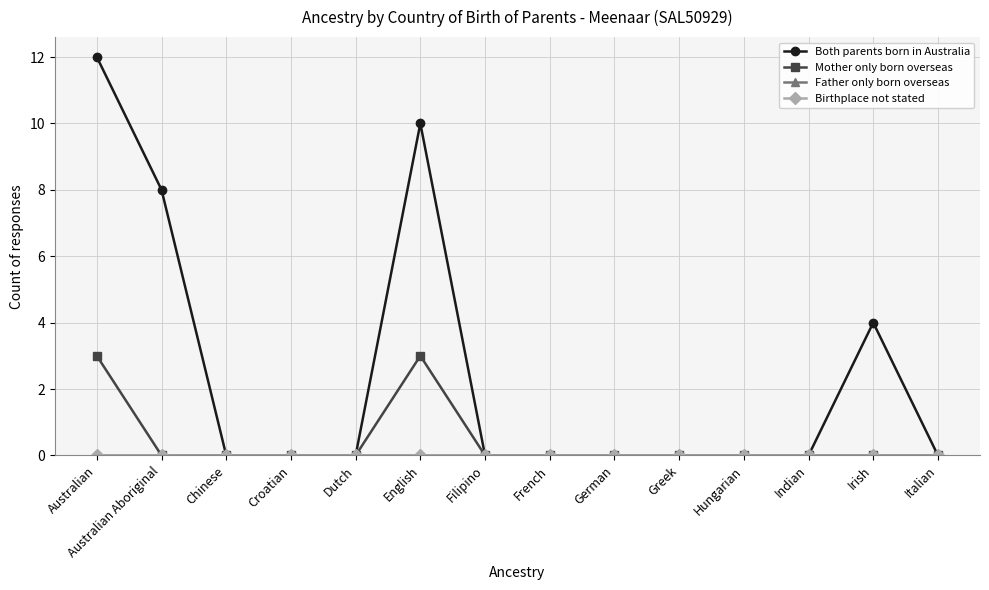

Reading right to left, what are all the values shown in this chart?

Both parents born in Australia: Italian=0	Irish=4	Indian=0	Hungarian=0	Greek=0	German=0	French=0	Filipino=0	English=10	Dutch=0	Croatian=0	Chinese=0	Australian Aboriginal=8	Australian=12
Mother only born overseas: Italian=0	Irish=0	Indian=0	Hungarian=0	Greek=0	German=0	French=0	Filipino=0	English=3	Dutch=0	Croatian=0	Chinese=0	Australian Aboriginal=0	Australian=3
Father only born overseas: Italian=0	Irish=0	Indian=0	Hungarian=0	Greek=0	German=0	French=0	Filipino=0	English=0	Dutch=0	Croatian=0	Chinese=0	Australian Aboriginal=0	Australian=0
Birthplace not stated: Italian=0	Irish=0	Indian=0	Hungarian=0	Greek=0	German=0	French=0	Filipino=0	English=0	Dutch=0	Croatian=0	Chinese=0	Australian Aboriginal=0	Australian=0